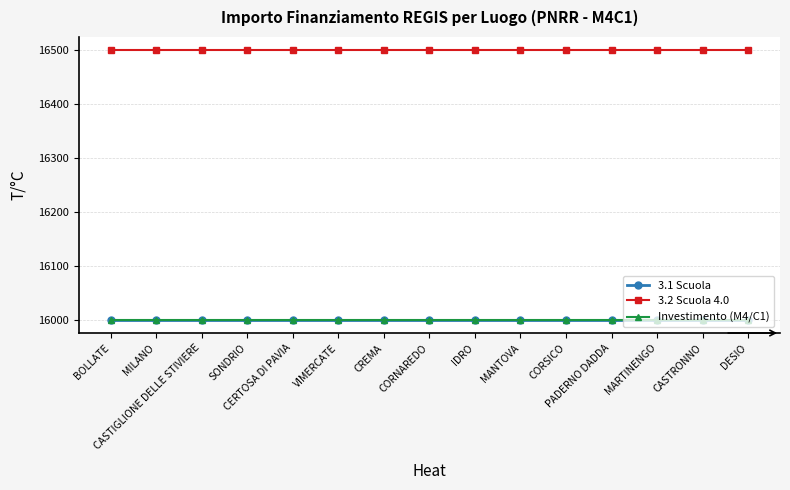

Reading right to left, transcribe all the data shown in this chart.

3.1 Scuola: DESIO=16000	CASTRONNO=16000	MARTINENGO=16000	PADERNO DADDA=16000	CORSICO=16000	MANTOVA=16000	IDRO=16000	CORNAREDO=16000	CREMA=16000	VIMERCATE=16000	CERTOSA DI PAVIA=16000	SONDRIO=16000	CASTIGLIONE DELLE STIVIERE=16000	MILANO=16000	BOLLATE=16000
3.2 Scuola 4.0: DESIO=16500	CASTRONNO=16500	MARTINENGO=16500	PADERNO DADDA=16500	CORSICO=16500	MANTOVA=16500	IDRO=16500	CORNAREDO=16500	CREMA=16500	VIMERCATE=16500	CERTOSA DI PAVIA=16500	SONDRIO=16500	CASTIGLIONE DELLE STIVIERE=16500	MILANO=16500	BOLLATE=16500
Investimento (M4/C1): DESIO=16000	CASTRONNO=16000	MARTINENGO=16000	PADERNO DADDA=16000	CORSICO=16000	MANTOVA=16000	IDRO=16000	CORNAREDO=16000	CREMA=16000	VIMERCATE=16000	CERTOSA DI PAVIA=16000	SONDRIO=16000	CASTIGLIONE DELLE STIVIERE=16000	MILANO=16000	BOLLATE=16000